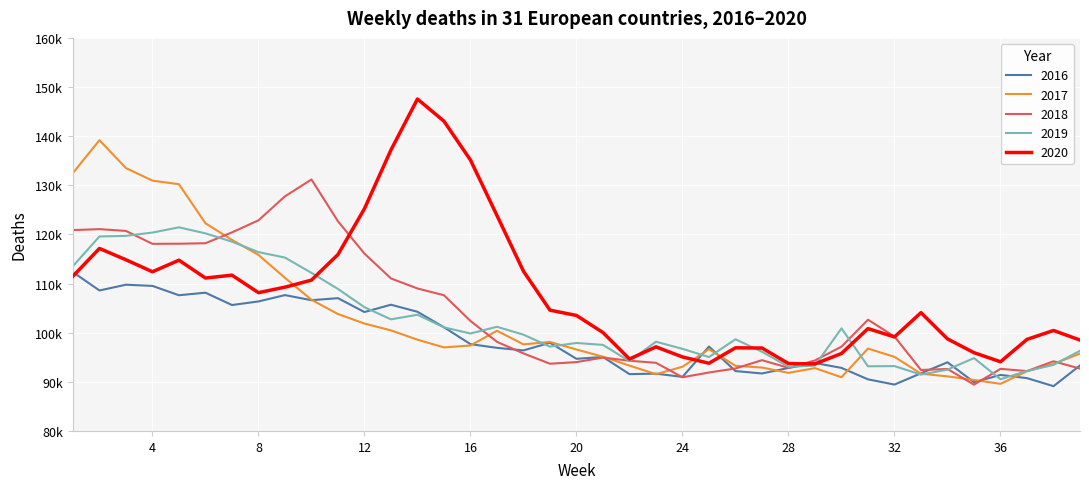

In 2020, how many points are higher than both neighbors (excluding endpoints)?

9